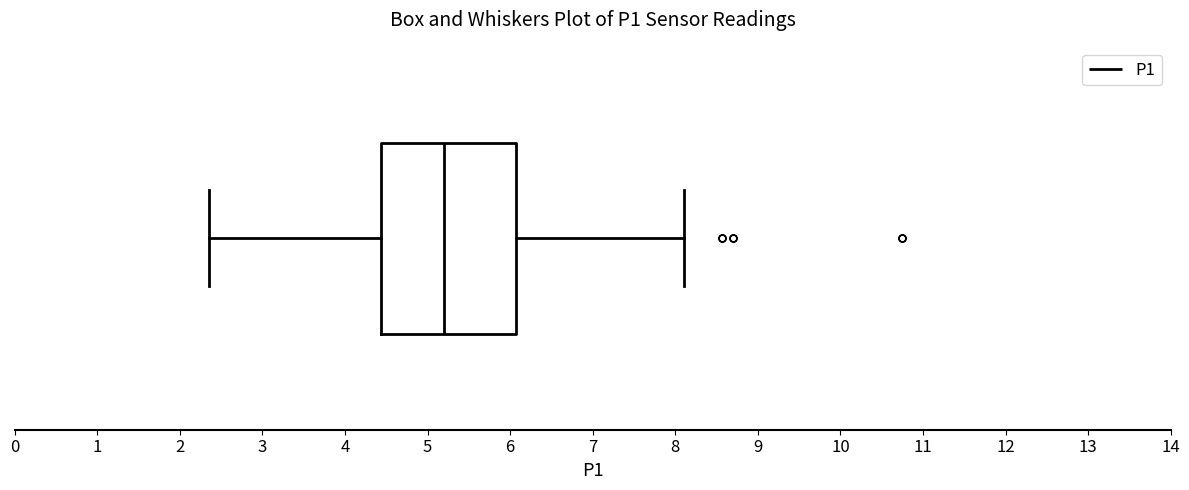

Read this box plot against the x-axis: the position of the median line, the range covered by the box, and the ends of both whiskers. The values are not printed on the chart, so give them approximately, as read against the axis.

median 5.2, box 4.4 to 6.1, whiskers 2.4 to 8.1